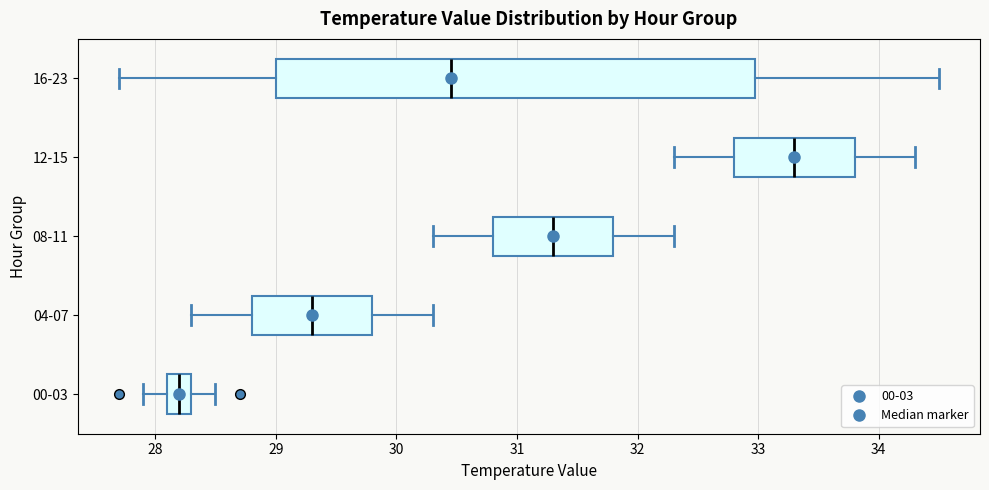

Where is the right edge of the box for 04-07 on the x-axis? The values are not printed on the chart, so give them approximately, as read against the axis.

29.8